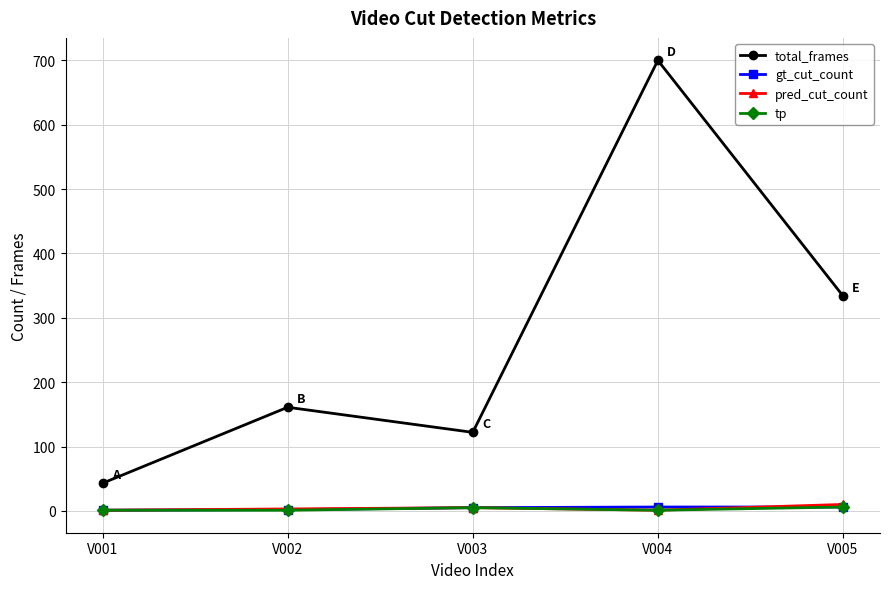

What is the difference between the maximum and second lowest values in the total_frames series?

578